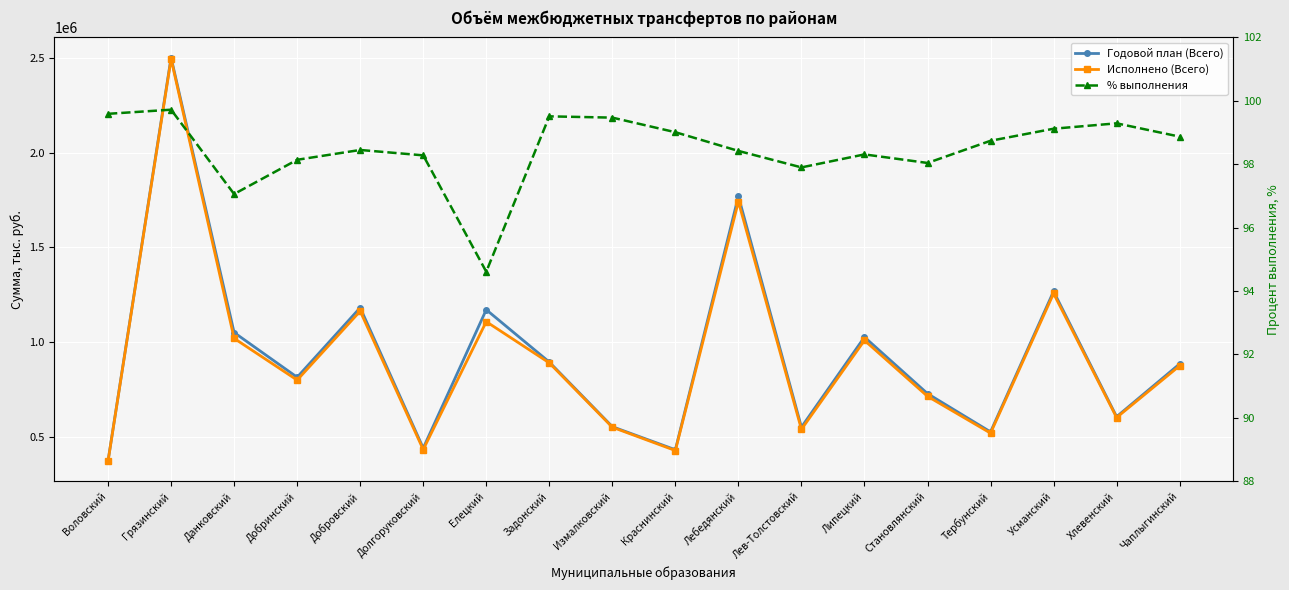

Reading right to left, list all the values displayed in this chart.

Годовой план (Всего): Чаплыгинский=884395.2	Хлевенский=605343.9	Усманский=1267474.3	Тербунский=525266.4	Становлянский=727413.6	Липецкий=1026056.9	Лев-Толстовский=550358.5	Лебедянский=1769926.8	Краснинский=430944.9	Измалковский=552758.6	Задонский=894056.6	Елецкий=1170600.6	Долгоруковский=439479.8	Добровский=1181308.9	Добринский=813915.6	Данковский=1050144.2	Грязинский=2502430.8	Воловский=372346.3
Исполнено (Всего): Чаплыгинский=874358.9	Хлевенский=601058.2	Усманский=1256346.2	Тербунский=518637.0	Становлянский=713187.7	Липецкий=1008668.4	Лев-Толстовский=538781.2	Лебедянский=1741895.3	Краснинский=426676.0	Измалковский=549817.2	Задонский=889635.7	Елецкий=1107539.5	Долгоруковский=431926.3	Добровский=1163046.0	Добринский=798802.5	Данковский=1019289.7	Грязинский=2495356.0	Воловский=370827.0
% выполнения: Чаплыгинский=98.9	Хлевенский=99.3	Усманский=99.1	Тербунский=98.7	Становлянский=98.0	Липецкий=98.3	Лев-Толстовский=97.9	Лебедянский=98.4	Краснинский=99.0	Измалковский=99.5	Задонский=99.5	Елецкий=94.6	Долгоруковский=98.3	Добровский=98.5	Добринский=98.1	Данковский=97.1	Грязинский=99.7	Воловский=99.6